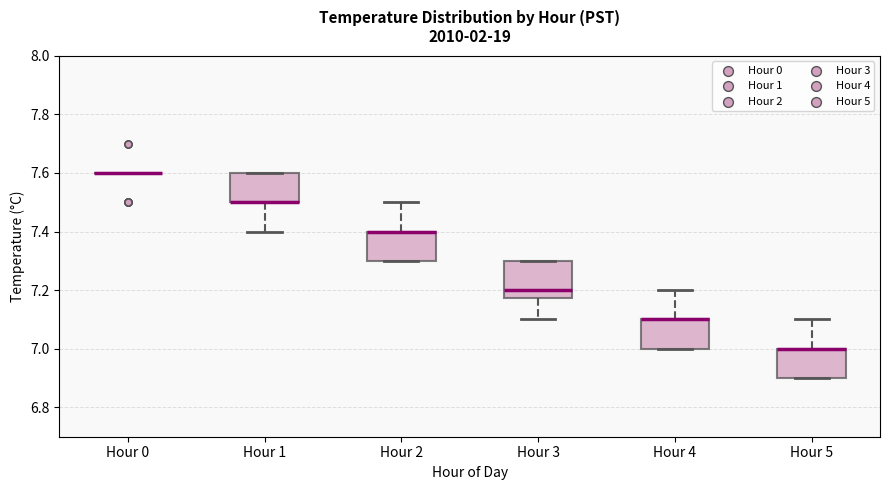

Reading left to right, transcribe this box plot: for each box, give where its median line is, the range the box spans, and where its two whiskers end, as read against the y-axis. The values are not printed on the chart, so give them approximately, as read against the axis.

Hour 0: box collapsed to a line at 7.60, whiskers 7.60 to 7.60
Hour 1: median 7.50 (drawn on the box's lower edge), box 7.50 to 7.60, whiskers 7.40 to 7.60
Hour 2: median 7.40 (drawn on the box's upper edge), box 7.30 to 7.40, whiskers 7.30 to 7.50
Hour 3: median 7.20, box 7.18 to 7.30, whiskers 7.10 to 7.30
Hour 4: median 7.10 (drawn on the box's upper edge), box 7.00 to 7.10, whiskers 7.00 to 7.20
Hour 5: median 7.00 (drawn on the box's upper edge), box 6.90 to 7.00, whiskers 6.90 to 7.10